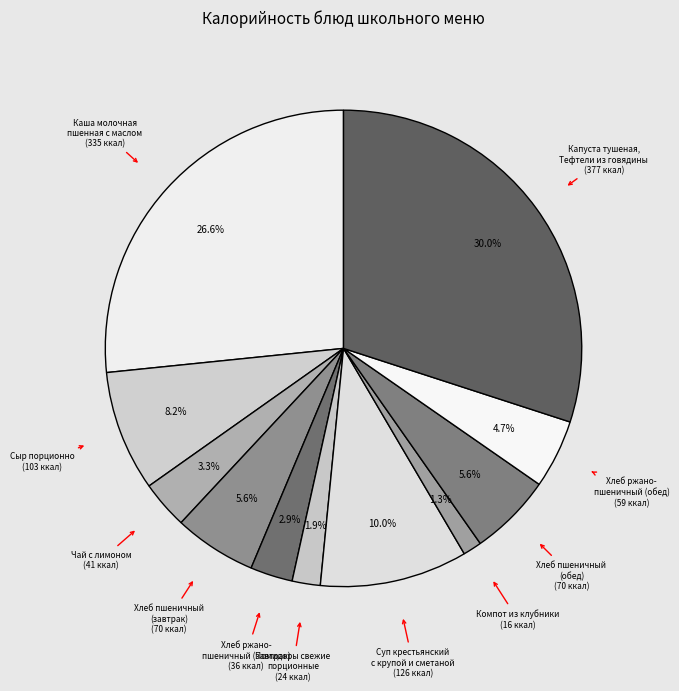

Is it true that Сыр порционно is 1% of the pie?

False